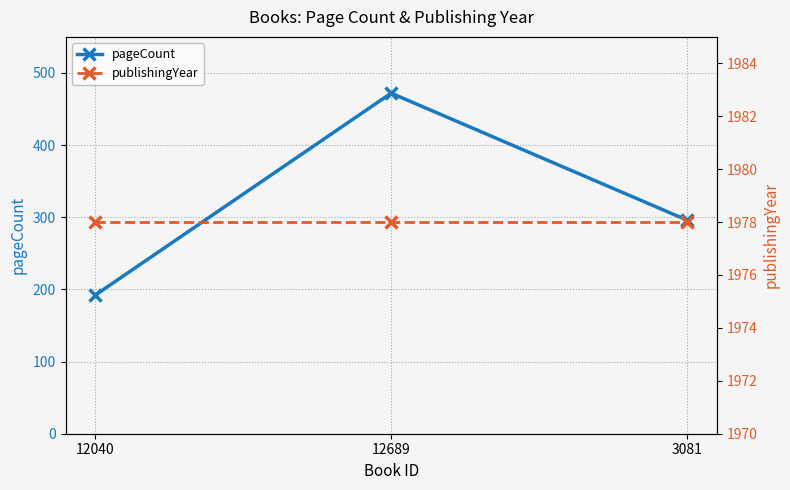

What is the approximate value of pageCount at 12689?

472